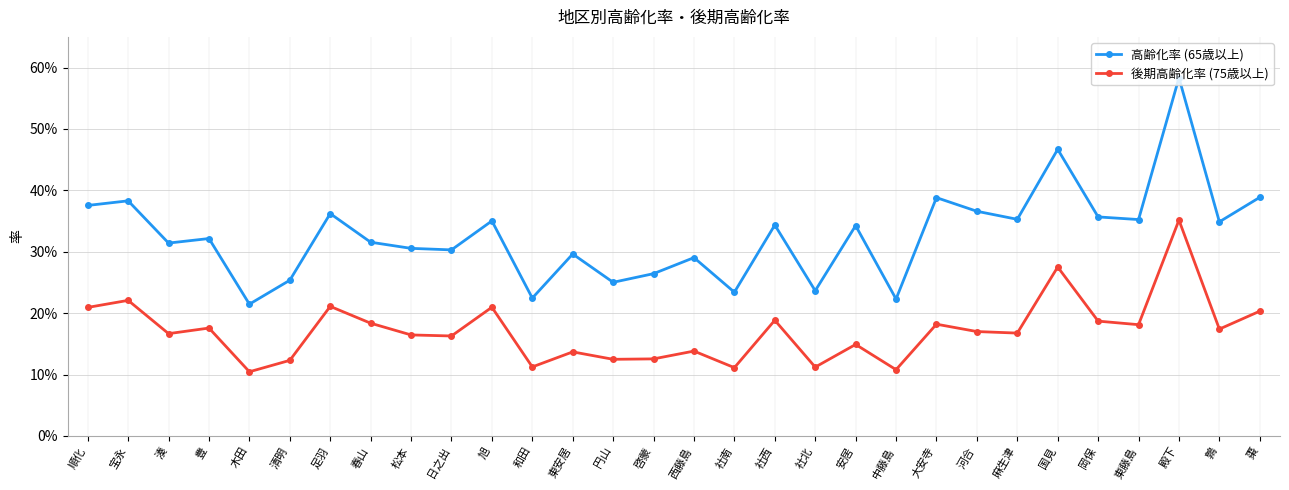

True or false: 高齢化率 (65歳以上) and 後期高齢化率 (75歳以上) cross at least once.

False